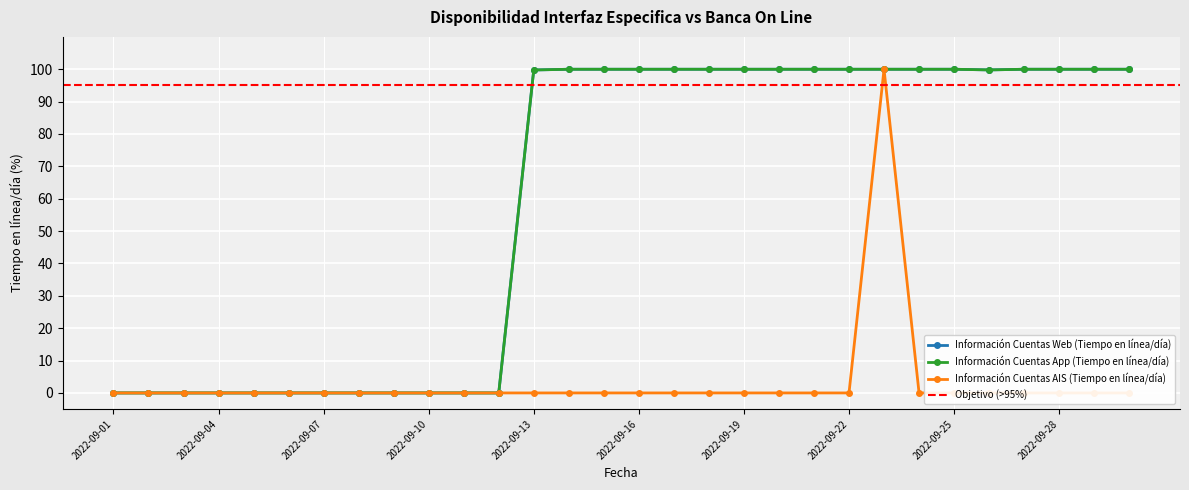

At which category is the sum across all series the highest?

2022-09-23